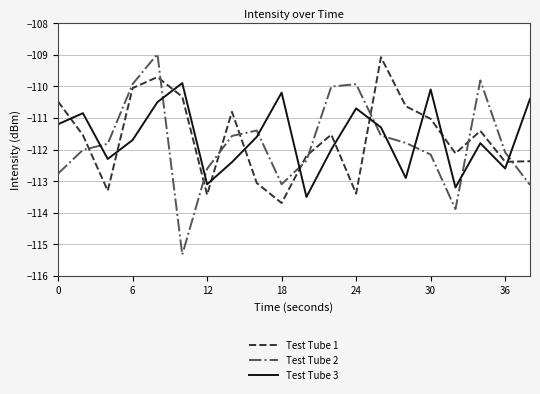

How many interior local valleys does the Test Tube 3 series have?

6